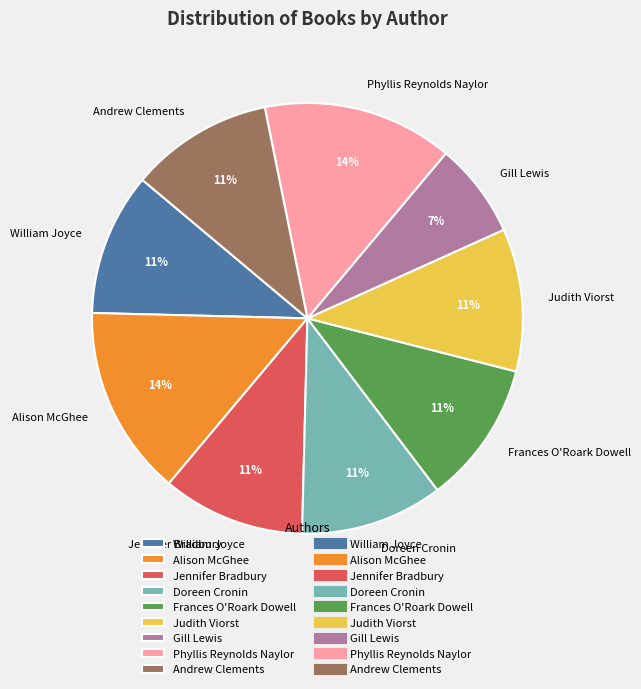

Count the number of slices in the pie.

9